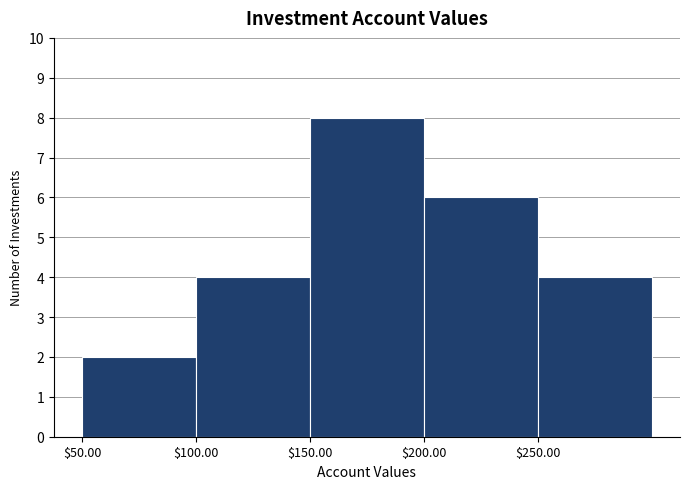

Reading left to right, transcribe this chart: for each bar, give the range it covers on the x-axis and its height. The values are not printed on the chart, so give them approximately, as read against the axis.

50 to 100: 2
100 to 150: 4
150 to 200: 8
200 to 250: 6
250 to 300: 4